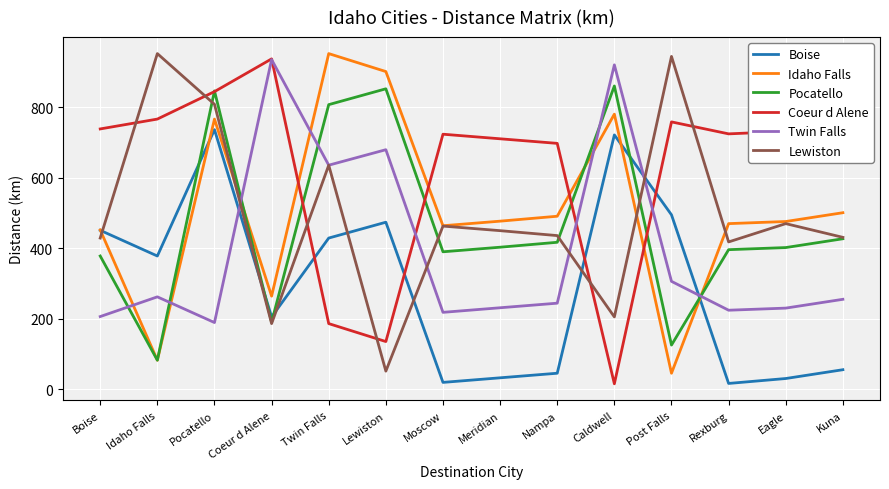

Which series changed the most between Pocatello and Coeur d Alene?

Twin Falls